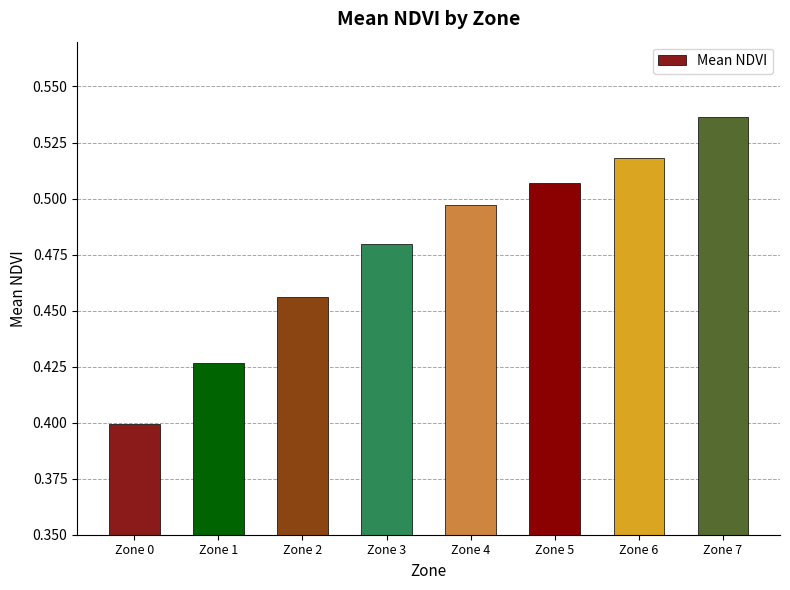

List the labels in order of value, smallest first.

Zone 0, Zone 1, Zone 2, Zone 3, Zone 4, Zone 5, Zone 6, Zone 7